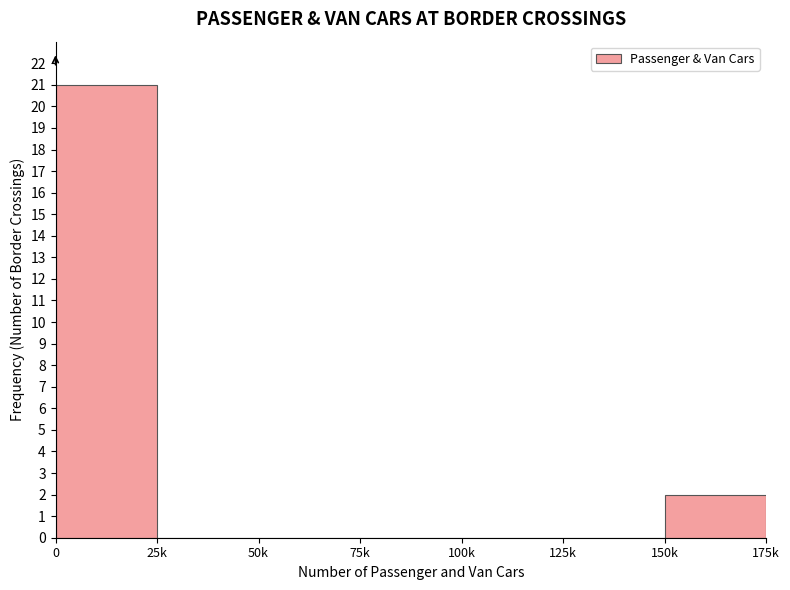

Reading left to right, list all the values displayed in this chart.

0=21	25k=0	50k=0	75k=0	100k=0	125k=0	150k=2